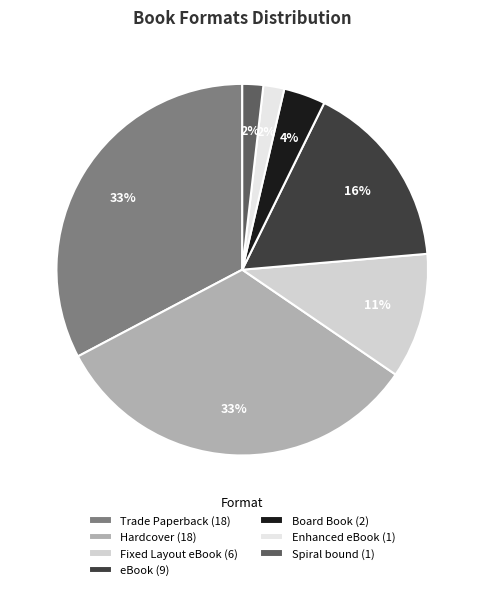

What percentage is the Board Book slice, to the nearest percent?

4%